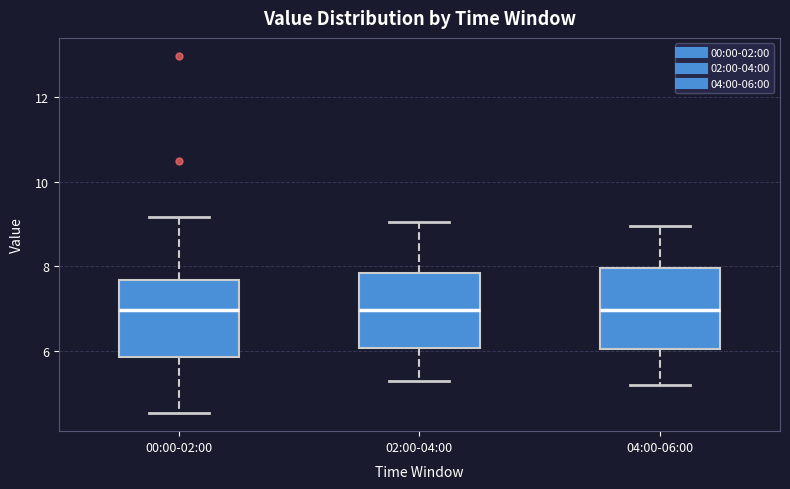

Reading left to right, read every box against the y-axis: the position of its median line, the range the box covers, and the ends of its whiskers. The values are not printed on the chart, so give them approximately, as read against the axis.

00:00-02:00: median 7.0, box 5.8 to 7.6, whiskers 4.6 to 9.2
02:00-04:00: median 7.0, box 6.0 to 7.8, whiskers 5.4 to 9.0
04:00-06:00: median 7.0, box 6.0 to 8.0, whiskers 5.2 to 9.0